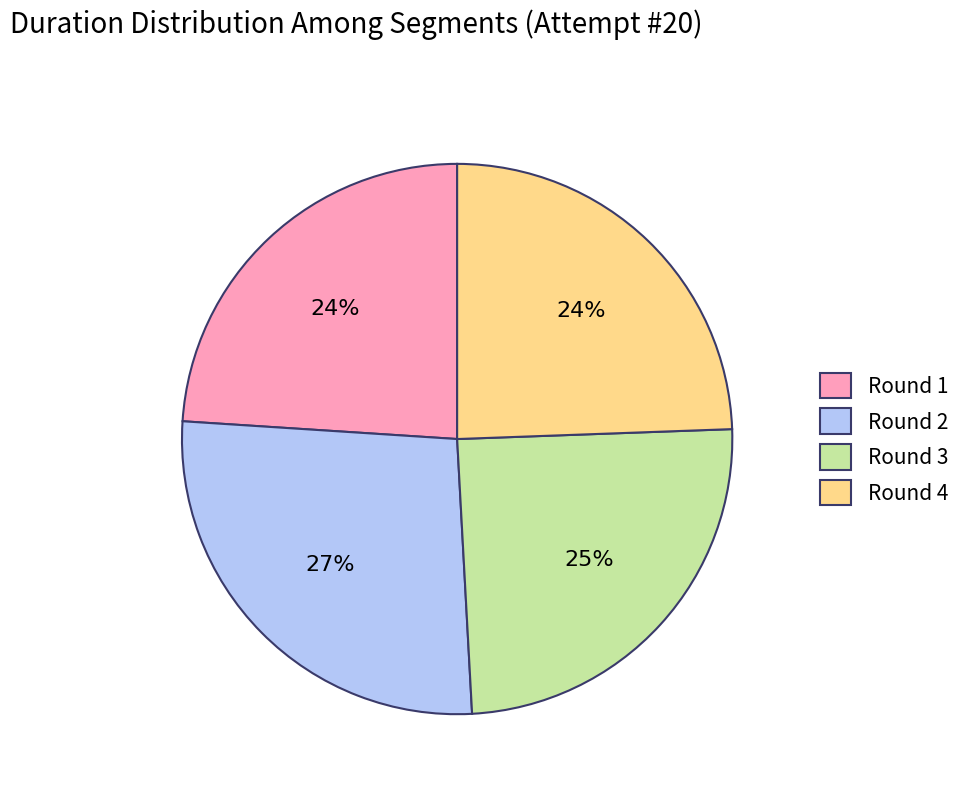

Do Round 2 and Round 1 together represent more than half of the pie?

Yes